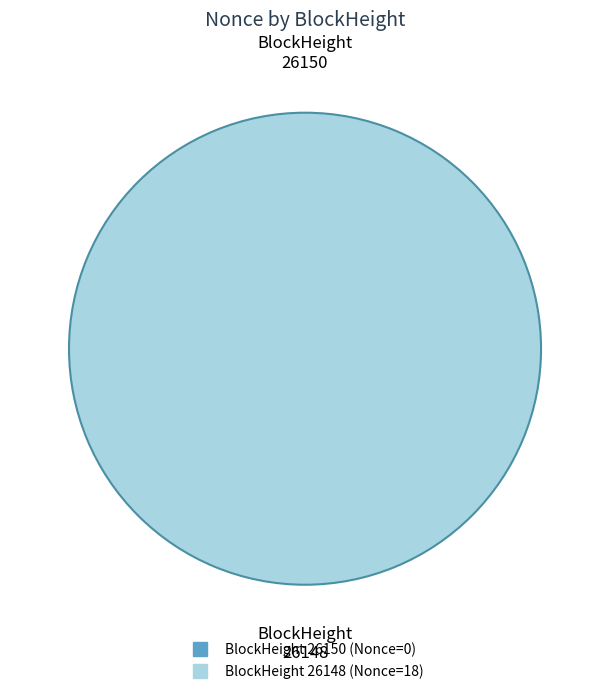

What is the largest slice in the pie chart?

26148